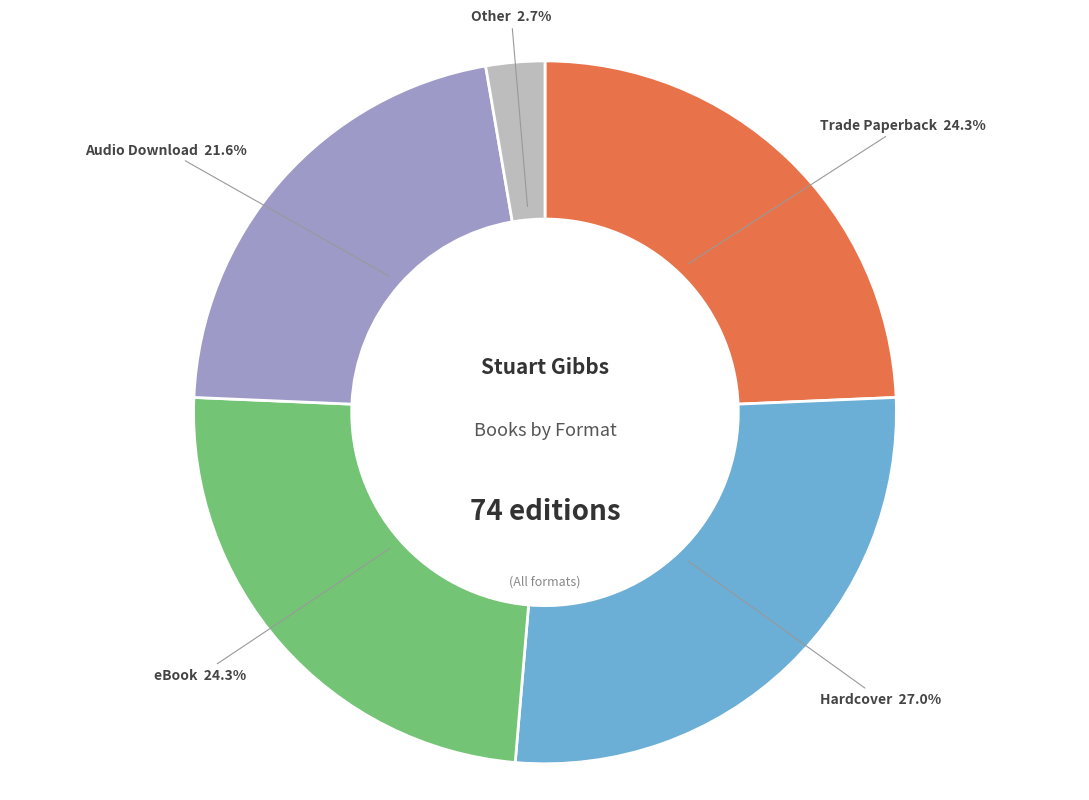

To the nearest percent, what portion does Hardcover represent?

27%